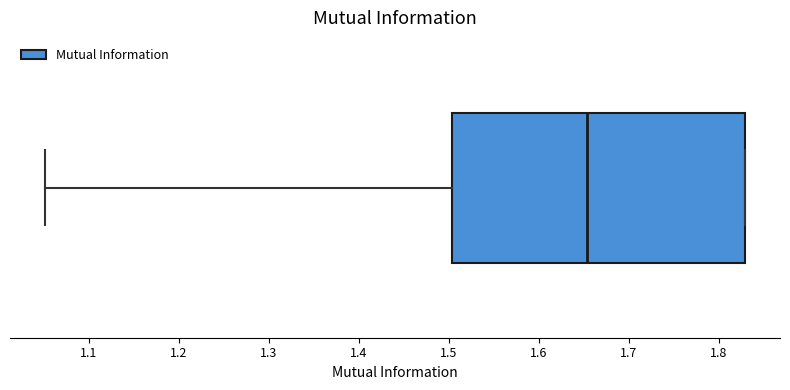

Where is the right edge of the box on the x-axis? The values are not printed on the chart, so give them approximately, as read against the axis.

1.83